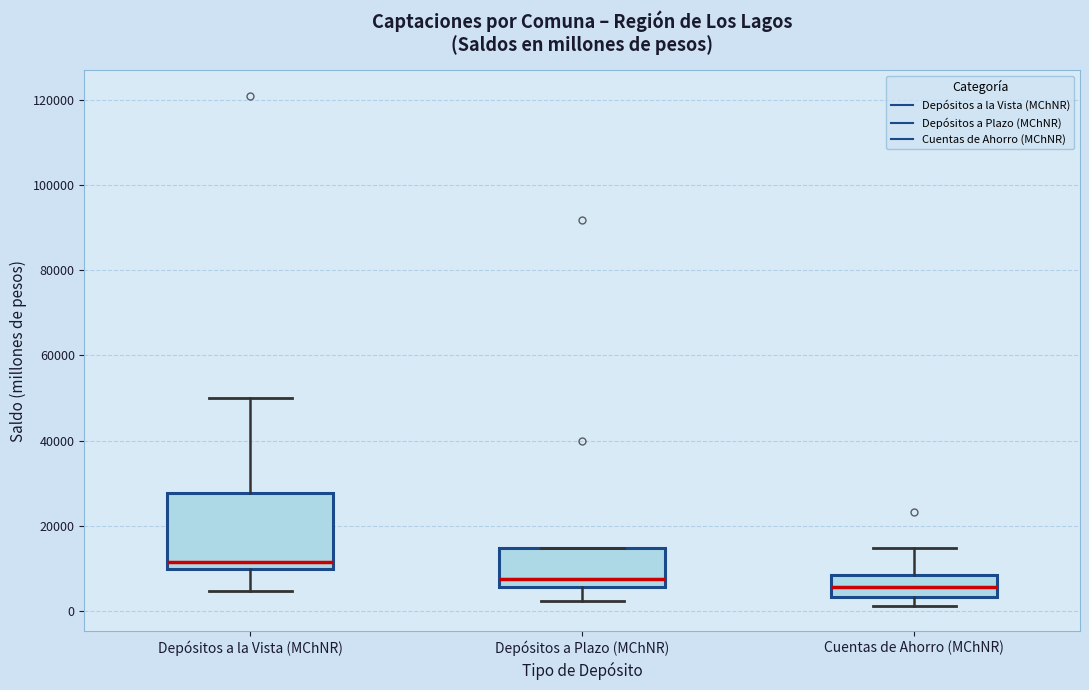

Reading left to right, read every box against the y-axis: the position of its median line, the range the box covers, and the ends of its whiskers. The values are not printed on the chart, so give them approximately, as read against the axis.

Depósitos a la Vista (MChNR): median 12000, box 10000 to 28000, whiskers 4000 to 50000
Depósitos a Plazo (MChNR): median 8000, box 6000 to 14000, whiskers 2000 to 14000
Cuentas de Ahorro (MChNR): median 6000, box 4000 to 8000, whiskers 2000 to 14000